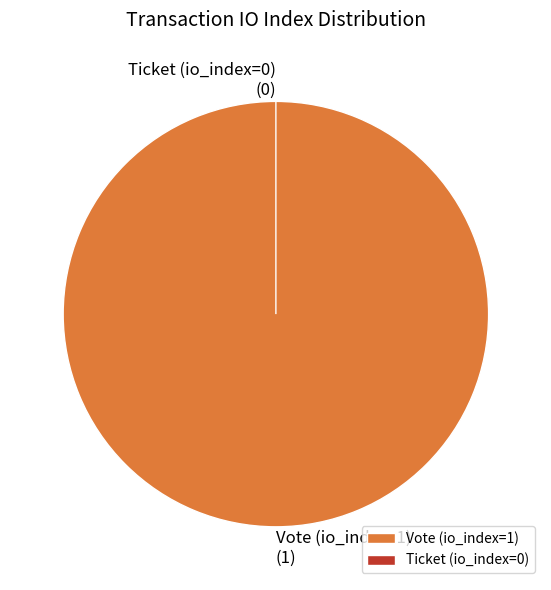

Count the number of slices in the pie.

2